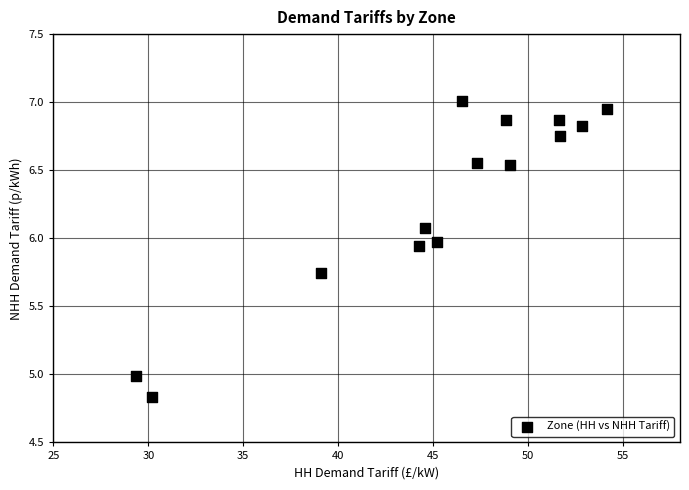

What is the range of Y values (max minus min)?

2.2